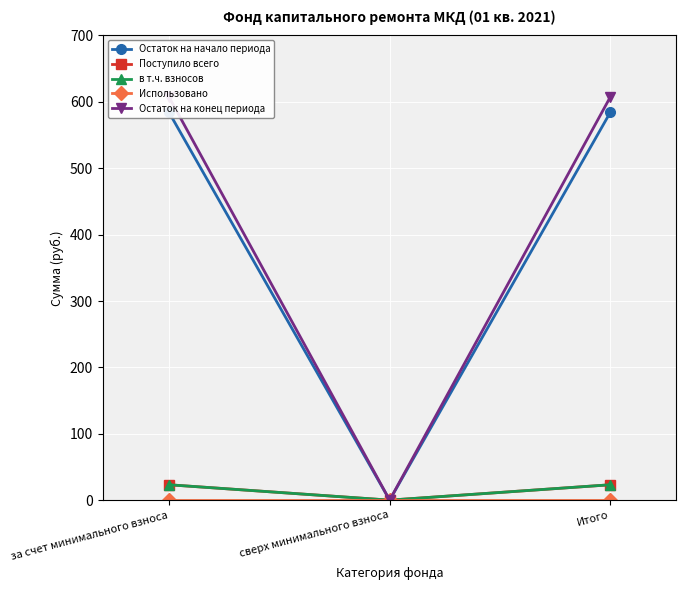

What is the label of the 3rd point from the right?

за счет минимального взноса